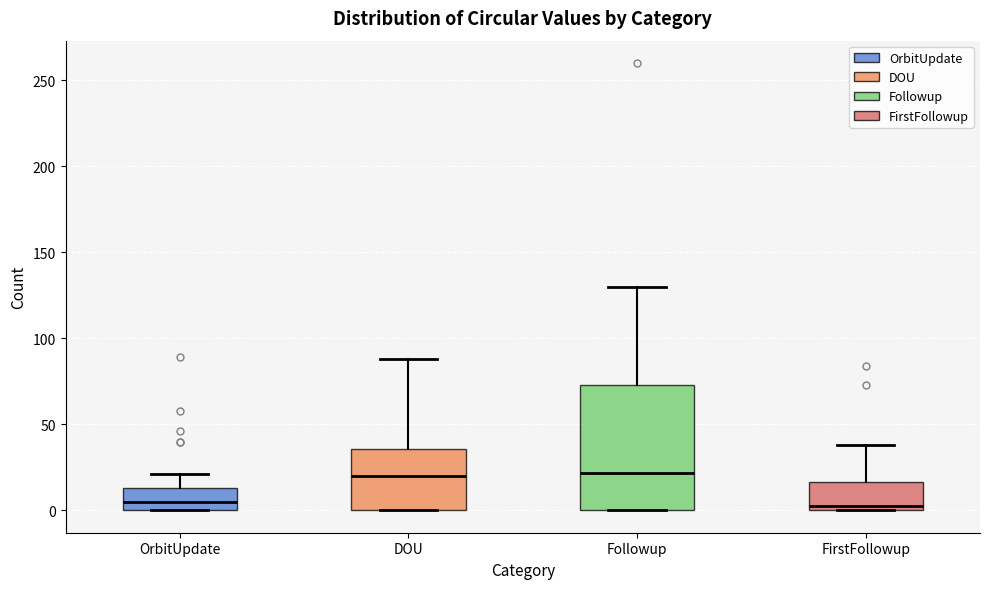

Reading left to right, read every box against the y-axis: the position of its median line, the range the box covers, and the ends of its whiskers. The values are not printed on the chart, so give them approximately, as read against the axis.

OrbitUpdate: median 5, box 0 to 15, whiskers 0 to 20
DOU: median 20, box 0 to 35, whiskers 0 to 90
Followup: median 20, box 0 to 75, whiskers 0 to 130
FirstFollowup: median 5, box 0 to 15, whiskers 0 to 40